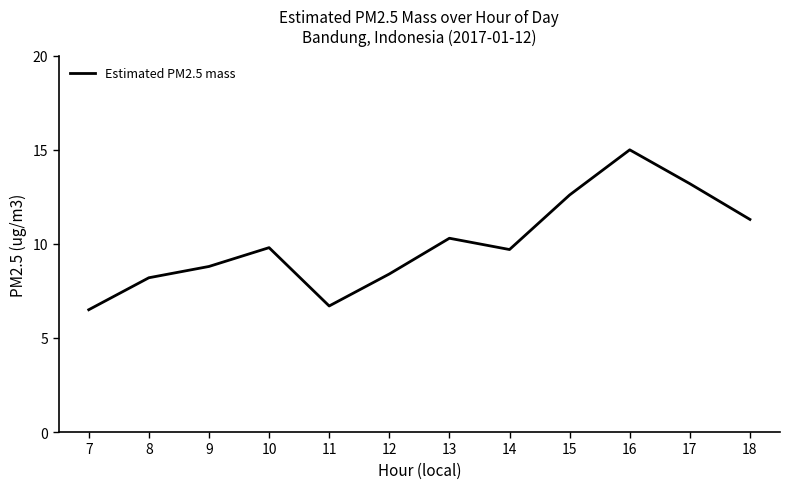

What is the change in value from 12 to 14?

+1.3